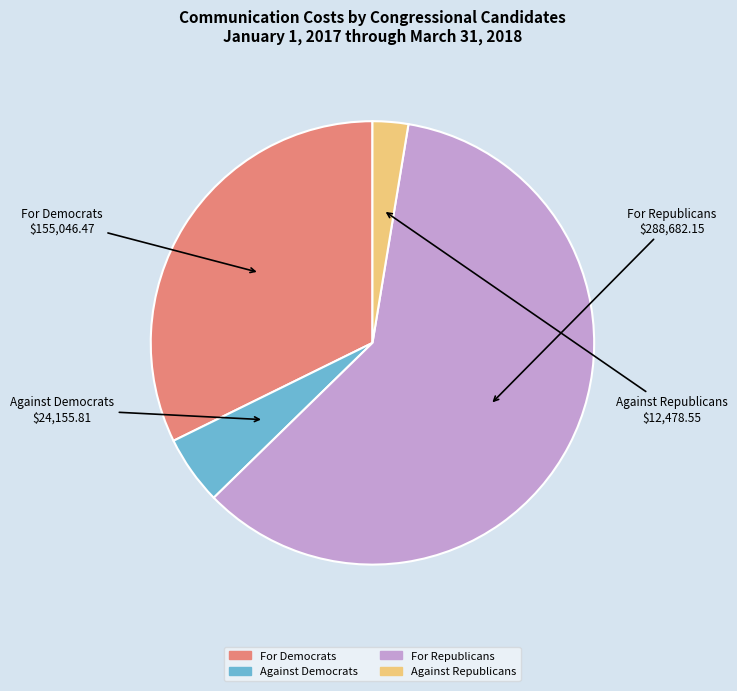

Is there any slice that represents more than half of the pie?

Yes